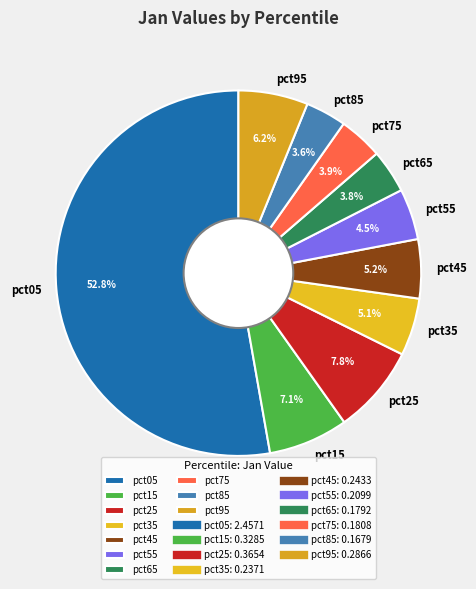

Which slice is the largest?

pct05